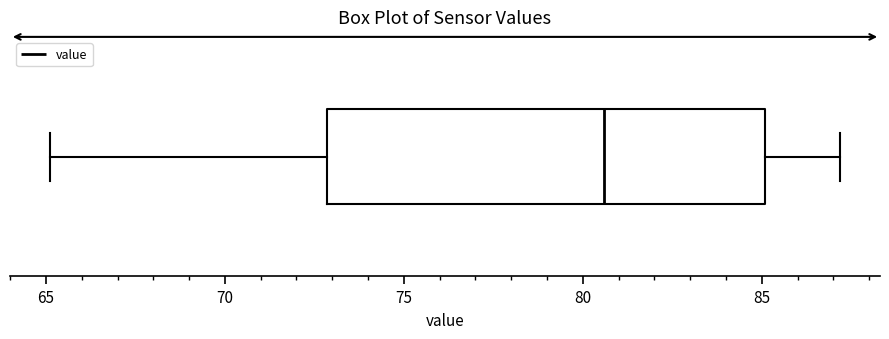

Transcribe this box plot: give where the median line is, the range the box spans, and where the two whiskers end, as read against the x-axis. The values are not printed on the chart, so give them approximately, as read against the axis.

median 80.5, box 73.0 to 85.0, whiskers 65.0 to 87.0